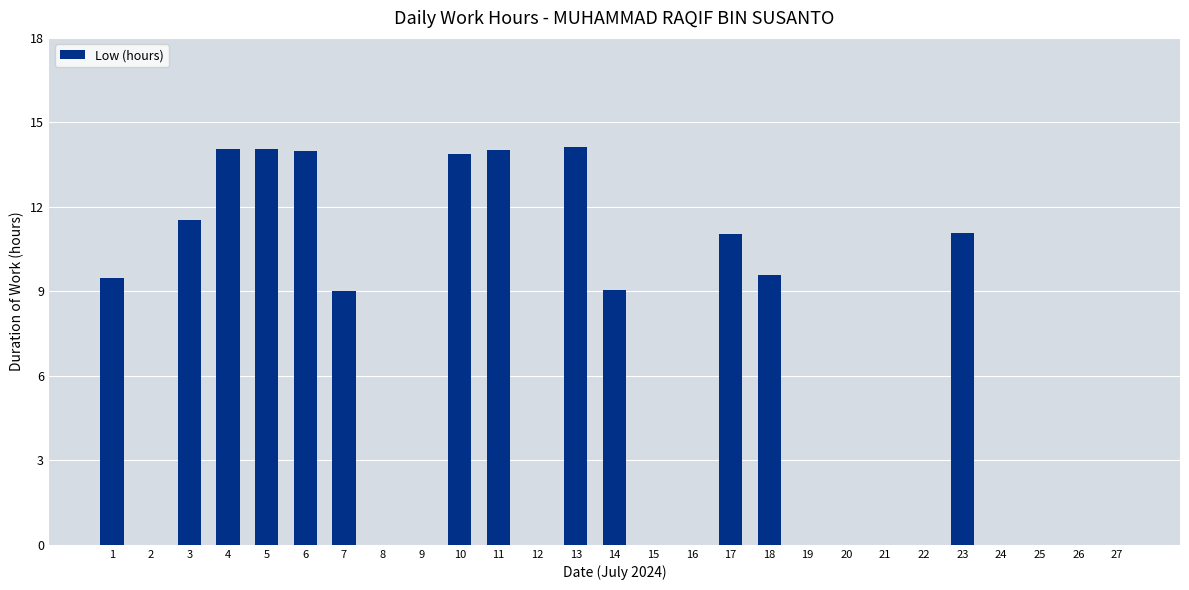

What is the change in value from 7 to 9?

-9.0